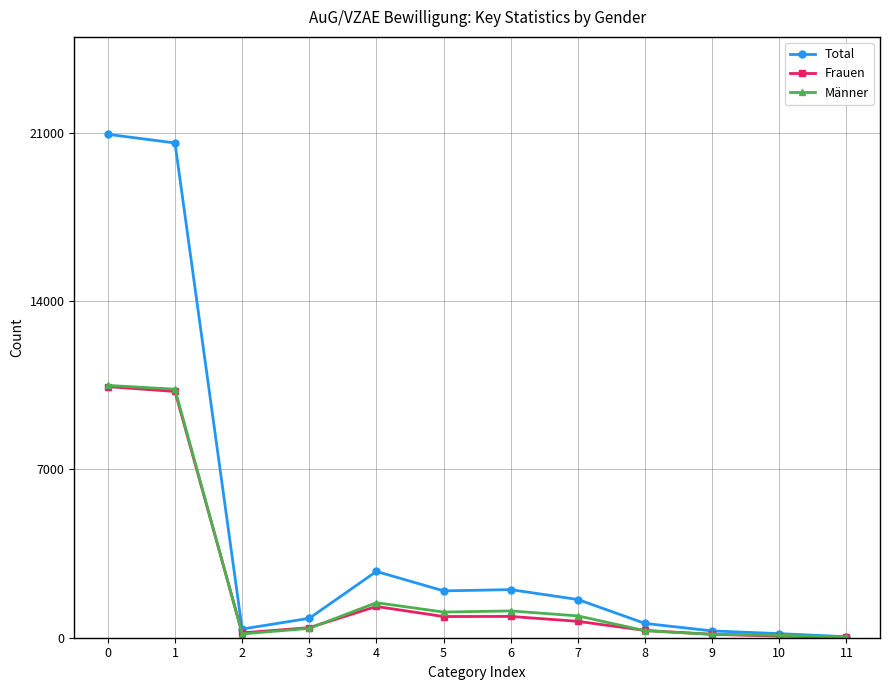

Which series has the widest spread of values?

Total